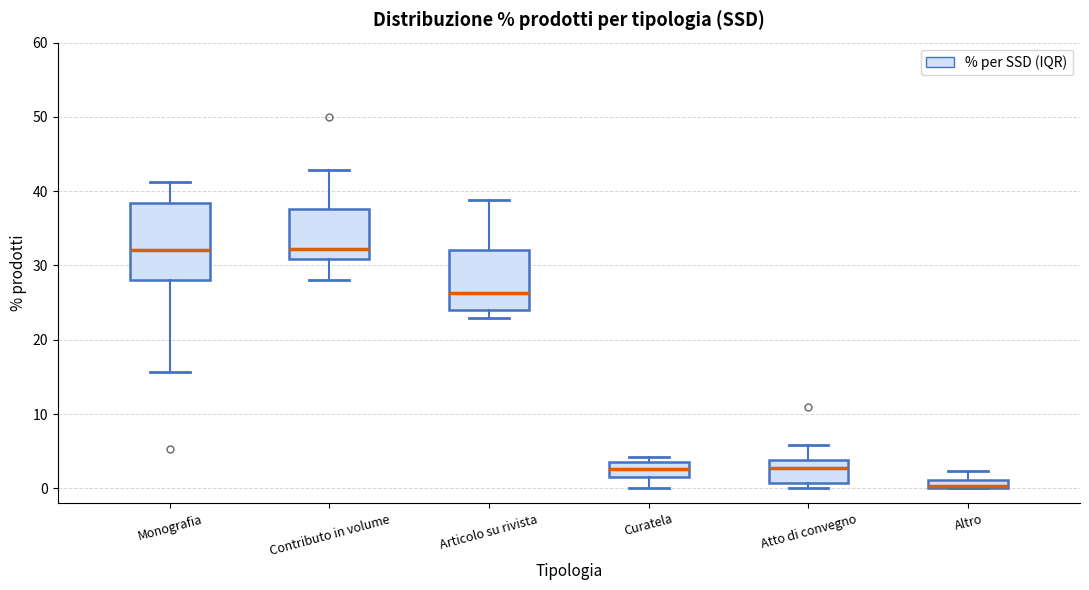

Comparing the boxes themselves (not the whiskers), which one is the tallest?

Monografia